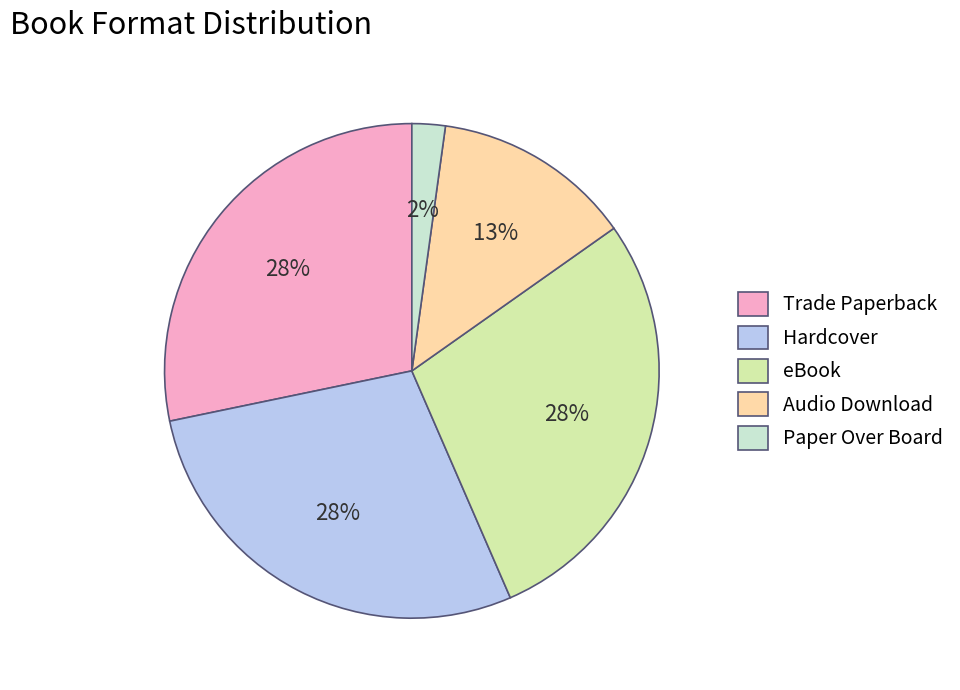

To the nearest percent, what percentage of the pie is Paper Over Board?

2%